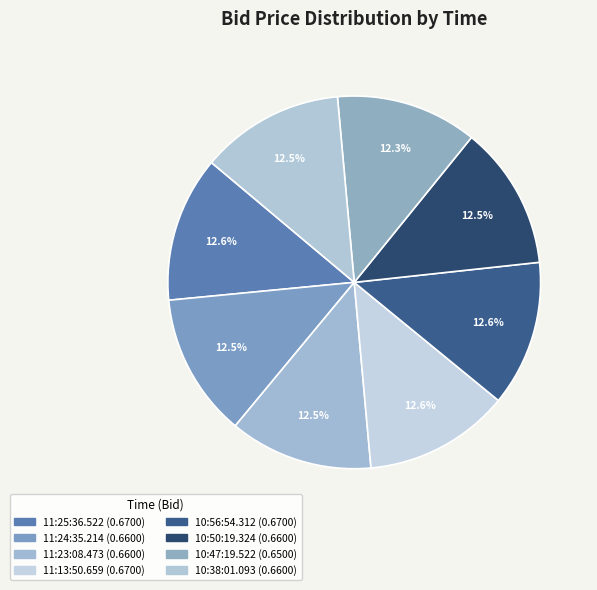

Combined, do 10:50:19.324 and 11:24:35.214 account for over 50%?

No